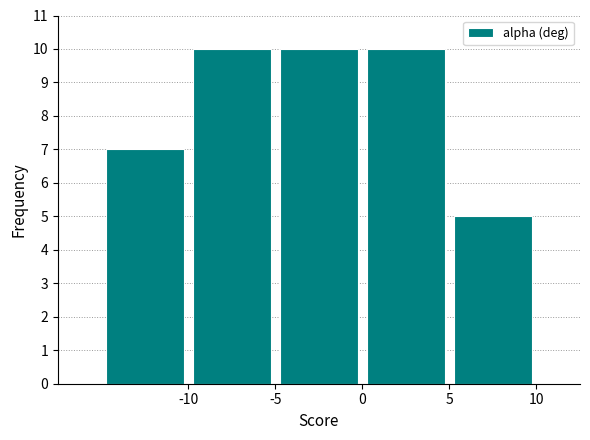

Reading left to right, list every bar in this chart as the range it spans on the x-axis followed by its height. The values are not printed on the chart, so give them approximately, as read against the axis.

-15 to -10: 7
-10 to -5: 10
-5 to 0: 10
0 to 5: 10
5 to 10: 5